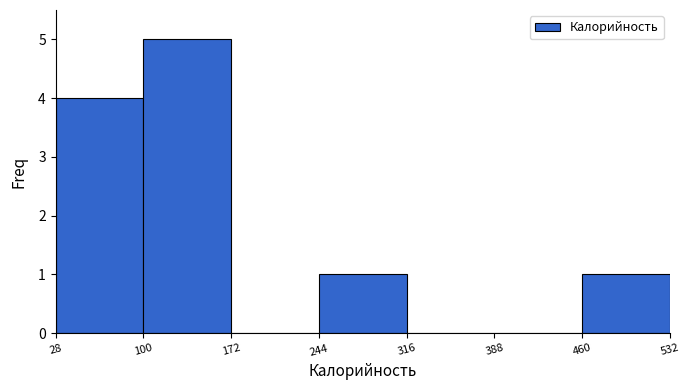

Reading left to right, transcribe this chart: for each bar, give the range it covers on the x-axis and its height. The values are not printed on the chart, so give them approximately, as read against the axis.

28 to 100: 4
100 to 172: 5
172 to 244: 0
244 to 316: 1
316 to 388: 0
388 to 460: 0
460 to 532: 1